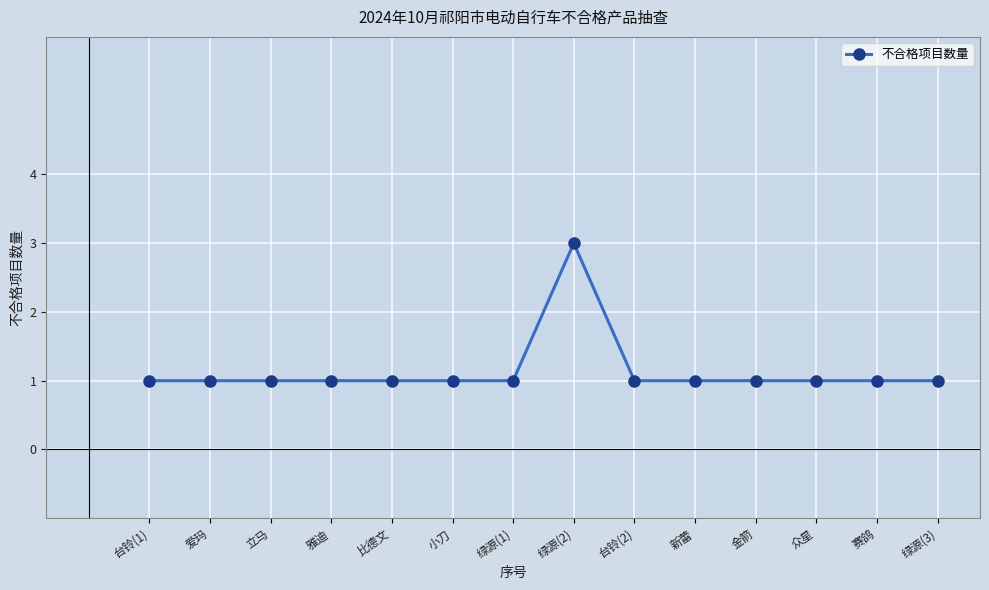

What is the sum of all values?

16